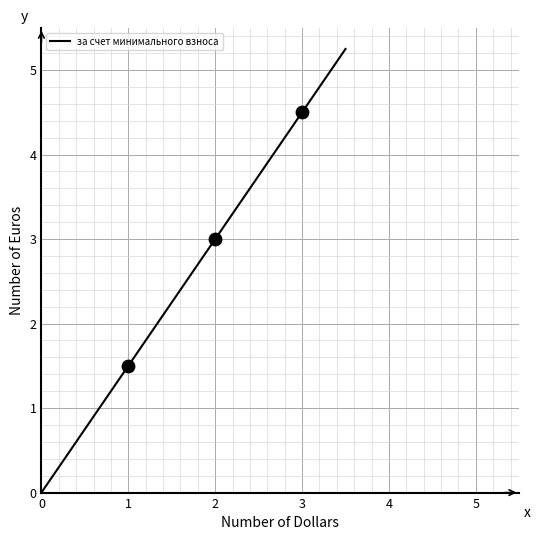

What is the average value?

2.9